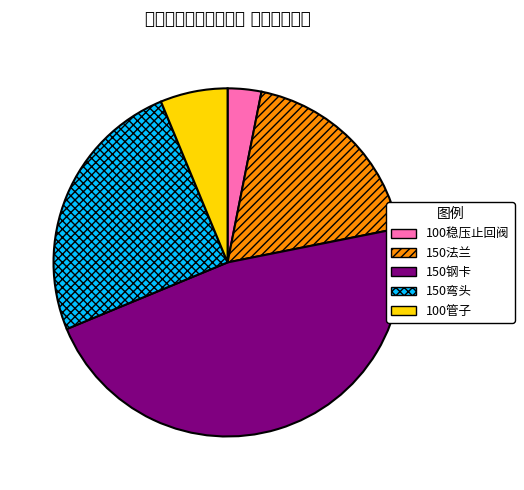

What is the ratio of the value at 150钢卡 to the value at 100稳压止回阀?

15.0